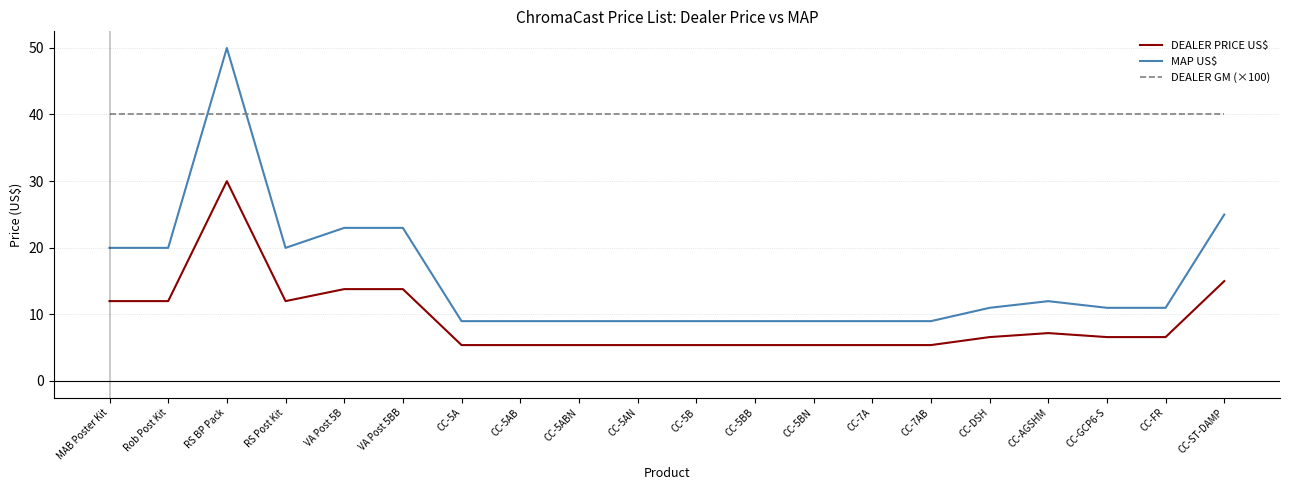

Is this an area chart (filled region under the line)?

No